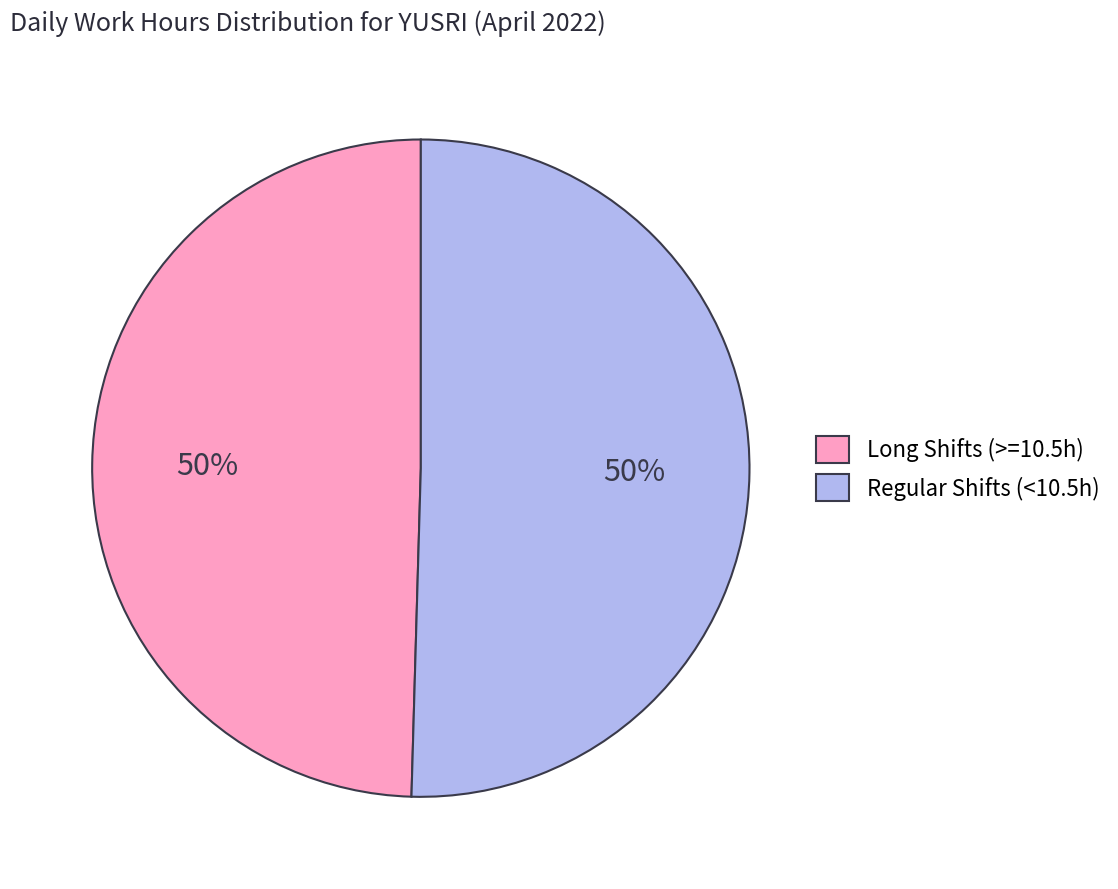

Is the sum of Long Shifts (>=10.5h) and Regular Shifts (<10.5h) greater than half?

Yes